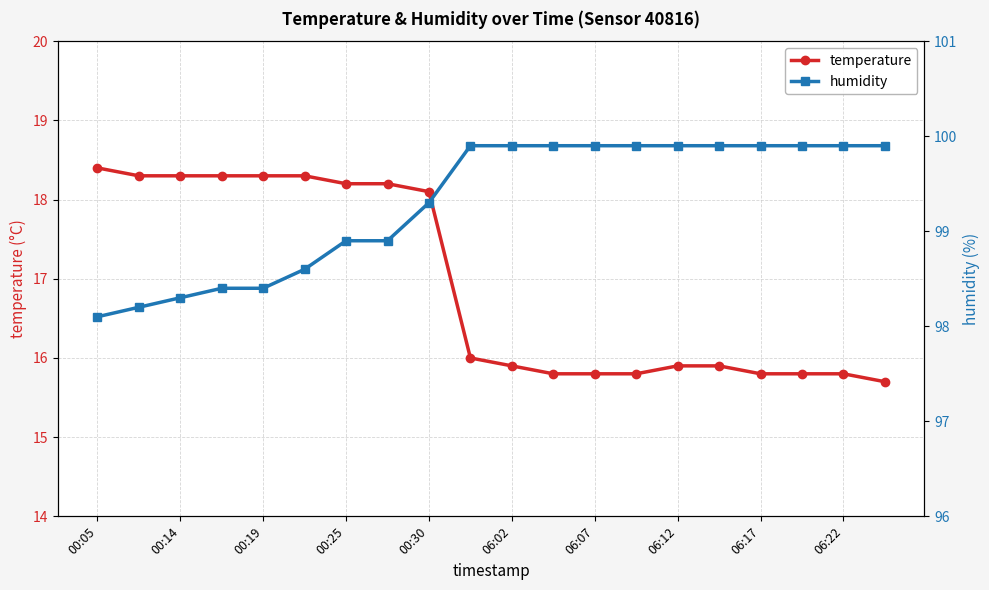

True or false: temperature and humidity intersect in this chart.

False